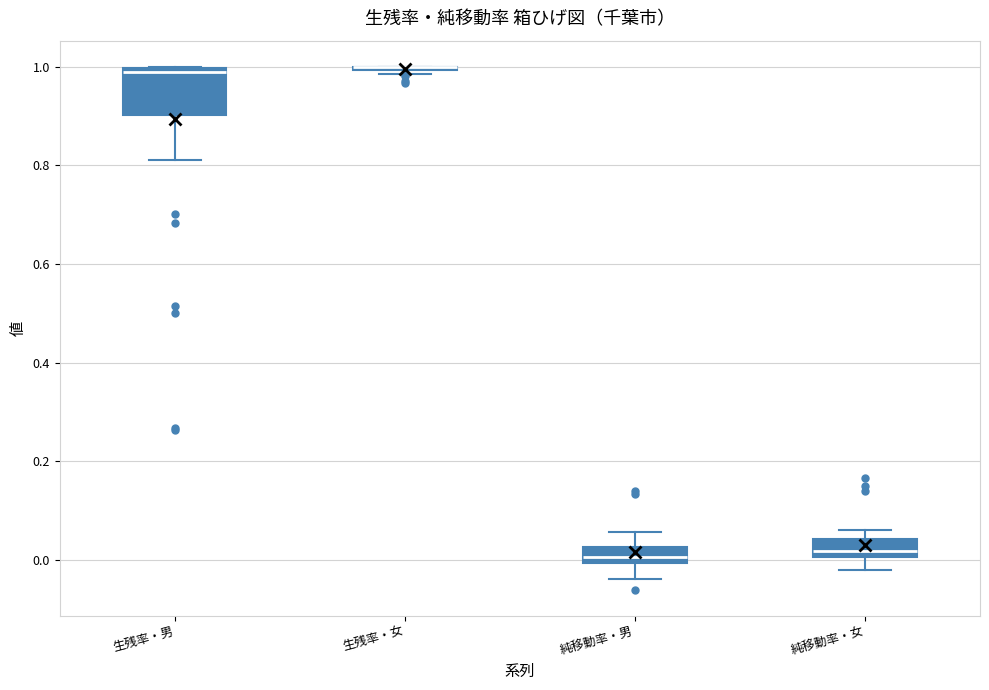

Reading left to right, read every box against the y-axis: the position of its median line, the range the box covers, and the ends of its whiskers. The values are not printed on the chart, so give them approximately, as read against the axis.

生残率・男: median 0.98, box 0.90 to 1.00, whiskers 0.82 to 1.00
生残率・女: box collapsed to a line at 1.00, whiskers 0.98 to 1.00
純移動率・男: median 0.00 (inside the box), box 0.00 to 0.02, whiskers -0.04 to 0.06
純移動率・女: median 0.02, box 0.00 to 0.04, whiskers -0.02 to 0.06